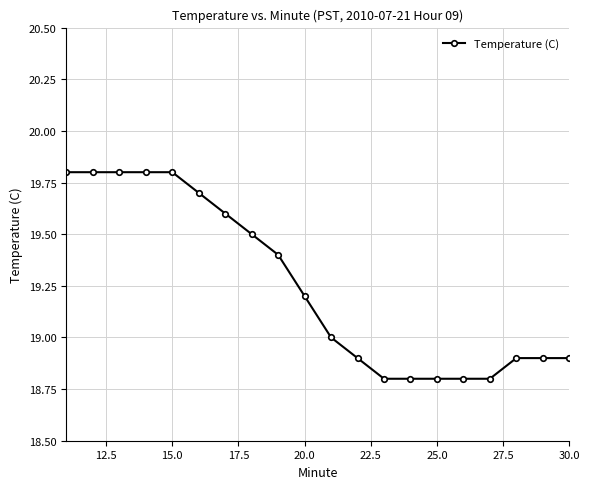

What is the value of the 5th point from the left?

19.8